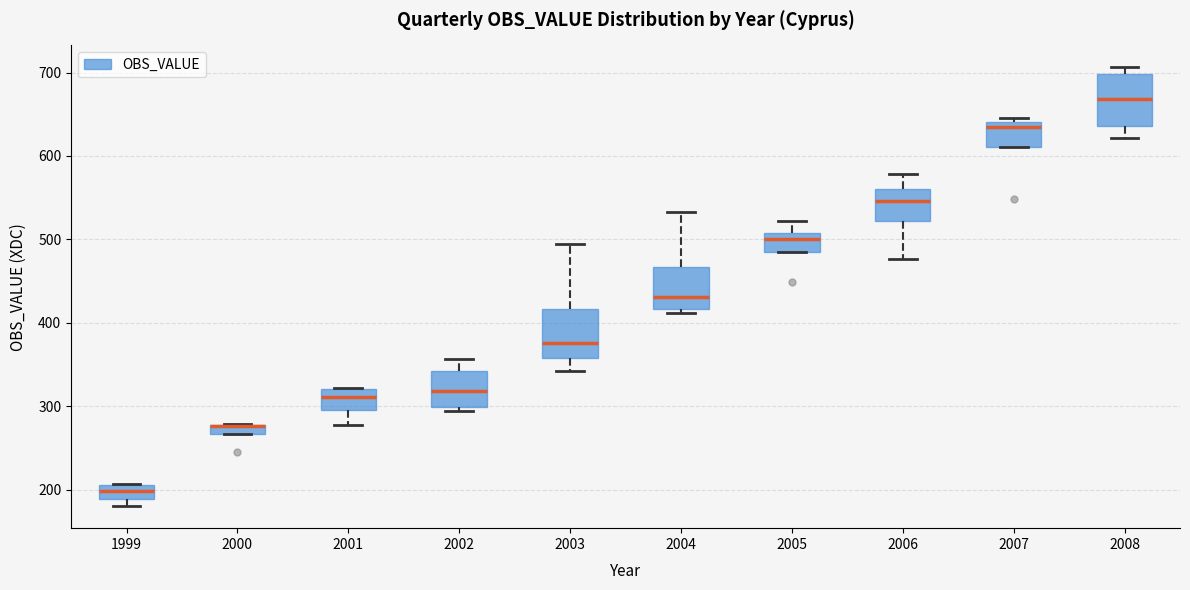

Where is the upper edge of the box at x = 2005 on the y-axis? The values are not printed on the chart, so give them approximately, as read against the axis.

510